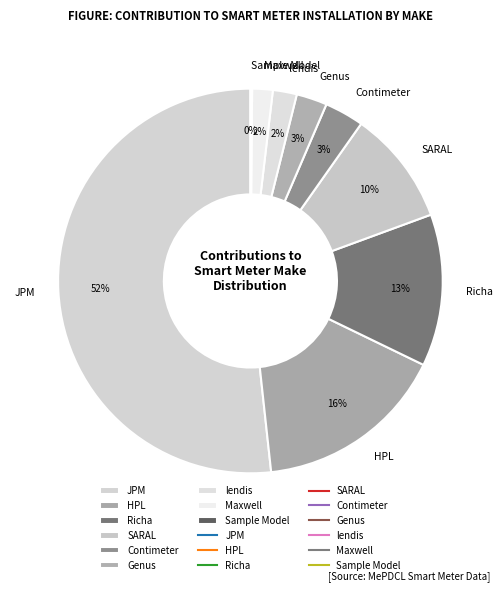

Between JPM and SARAL, which is larger?

JPM